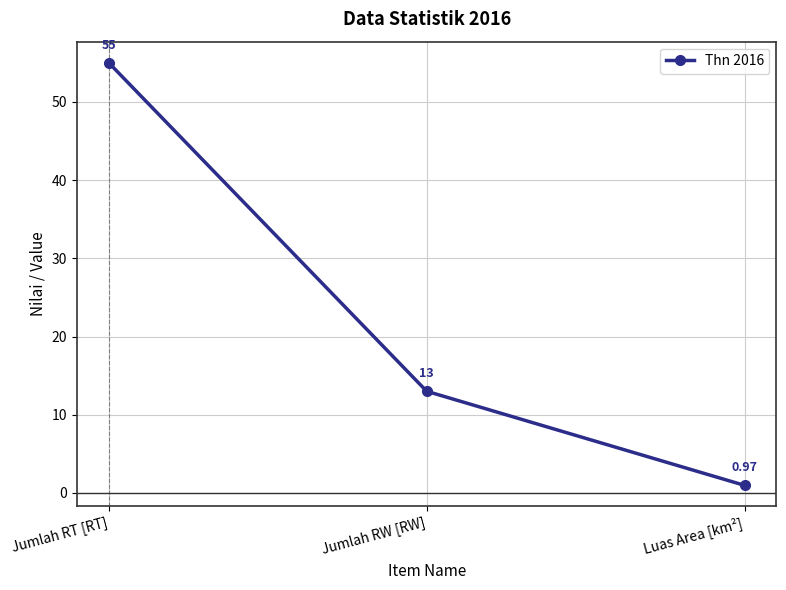

What is the label of the 1st point from the right?

Luas Area [km²]